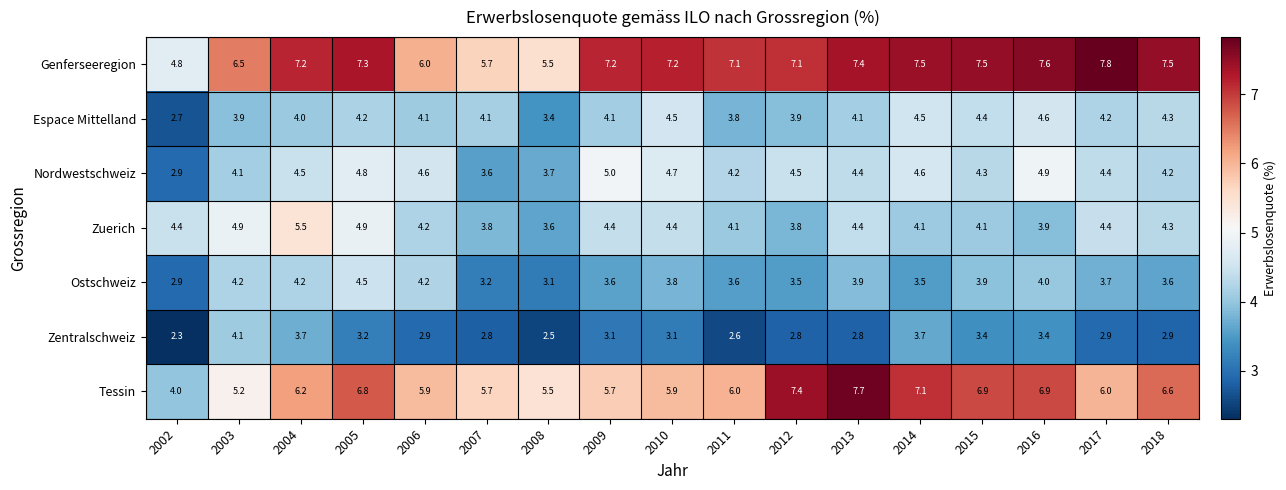

How many distinct data groups are displayed?

7